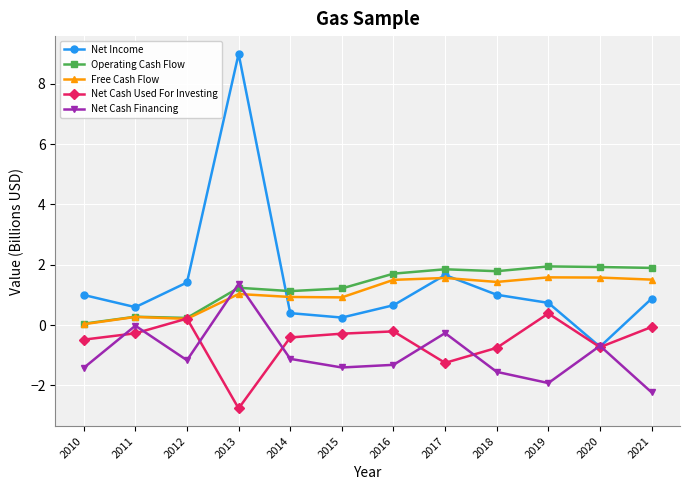

What is the spread (max minus min) of values at 2013?

11.8